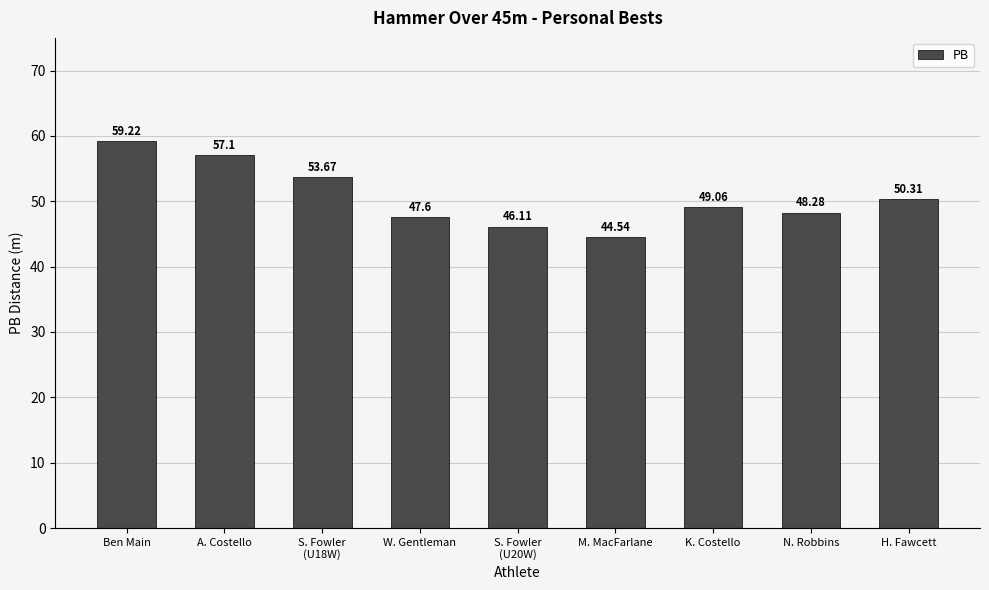

What is the difference between the maximum and minimum values?

14.7